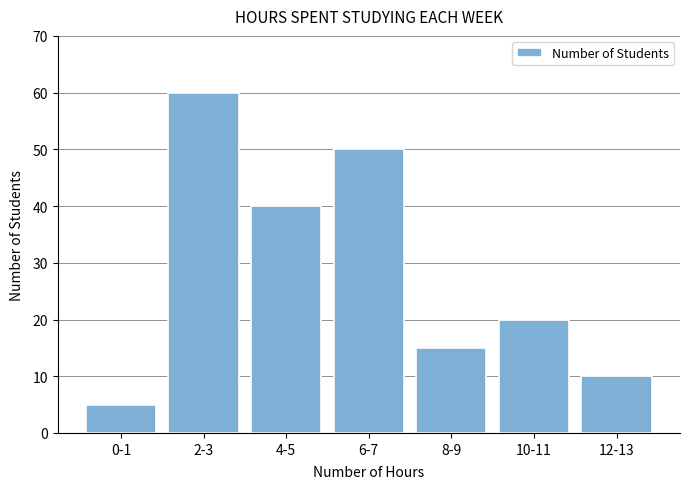

Reading left to right, what are all the values shown in this chart?

5	60	40	50	15	20	10